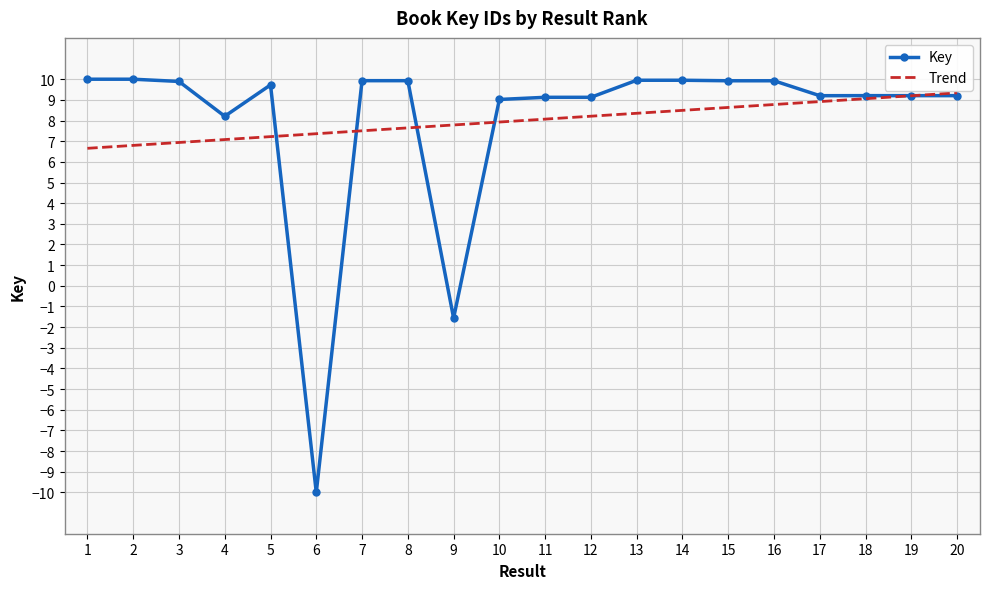

At which label does Key reach its minimum?

6